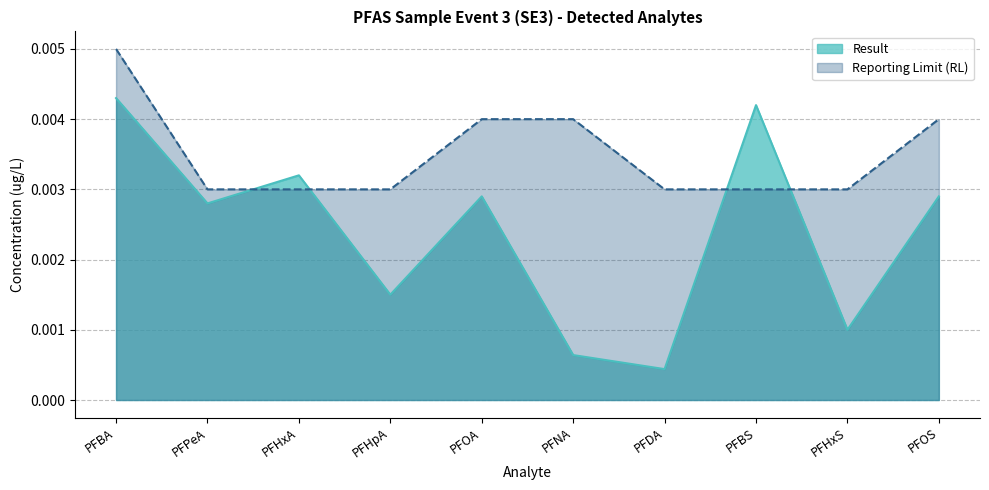

List the labels in order of value, largest first.

PFBA, PFBS, PFHxA, PFOA, PFOS, PFPeA, PFHpA, PFHxS, PFNA, PFDA